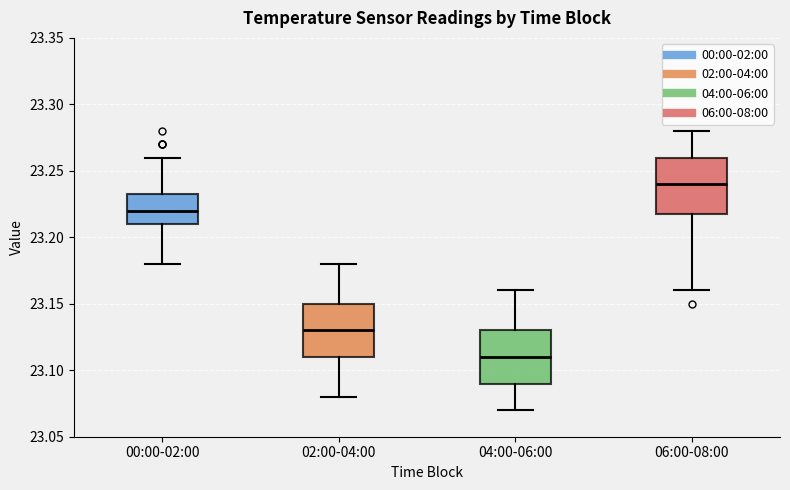

Reading left to right, transcribe this box plot: for each box, give where its median line is, the range the box spans, and where its two whiskers end, as read against the y-axis. The values are not printed on the chart, so give them approximately, as read against the axis.

00:00-02:00: median 23.220, box 23.210 to 23.235, whiskers 23.180 to 23.260
02:00-04:00: median 23.130, box 23.110 to 23.150, whiskers 23.080 to 23.180
04:00-06:00: median 23.110, box 23.090 to 23.130, whiskers 23.070 to 23.160
06:00-08:00: median 23.240, box 23.220 to 23.260, whiskers 23.160 to 23.280